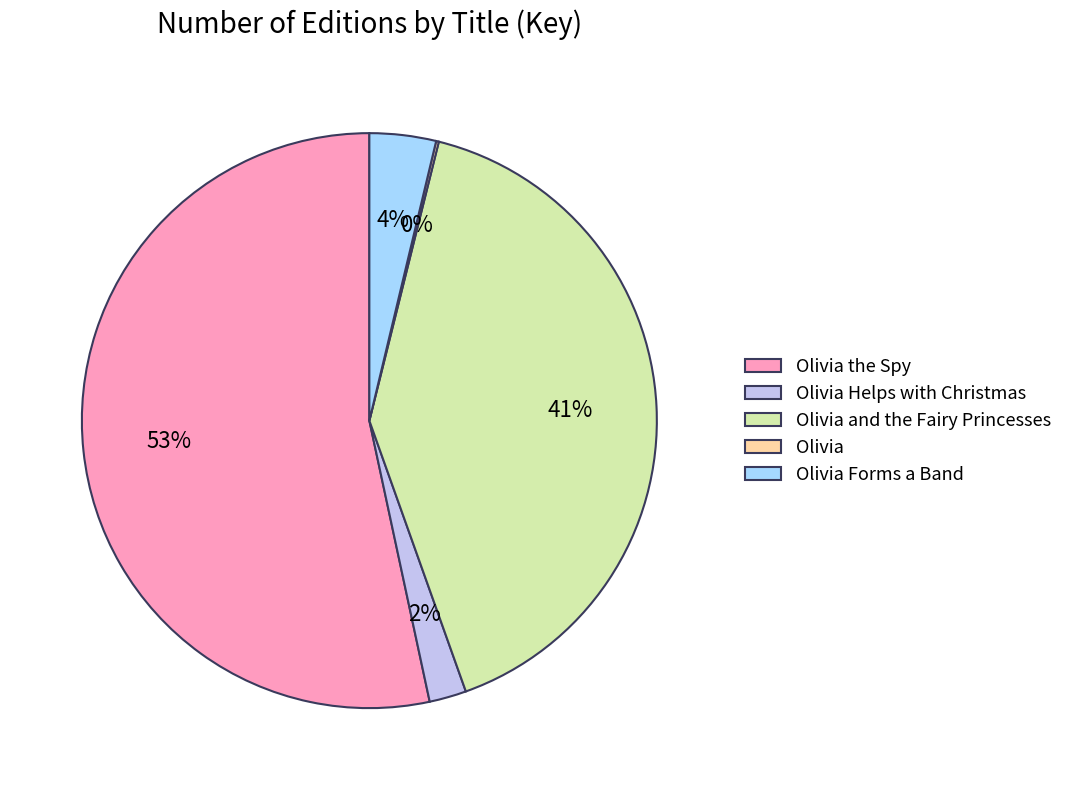

The Olivia Forms a Band slice represents 10% of the pie. True or false?

False